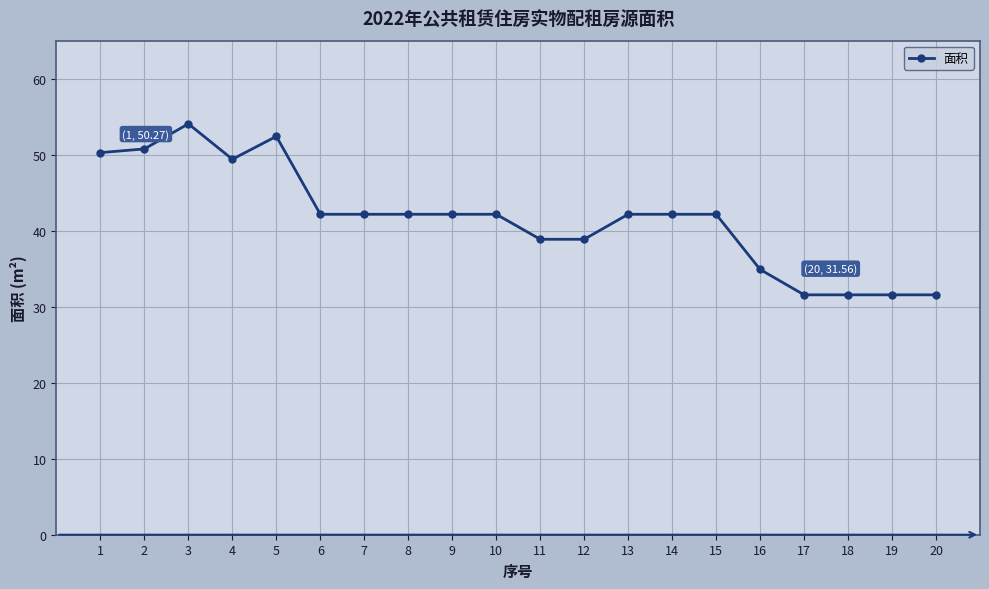

What is the value of the 12th point from the left?

38.9